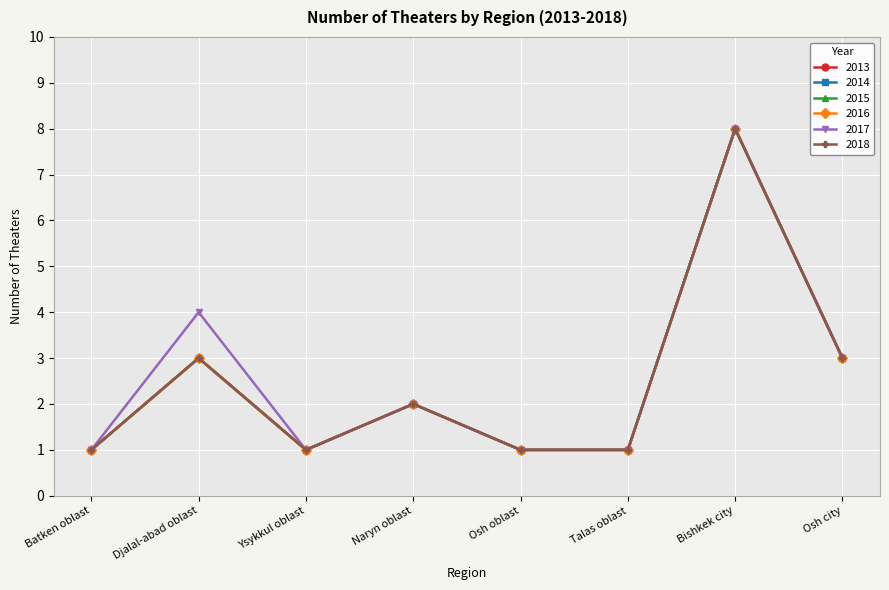

What is the average value of the 2016 series?

2